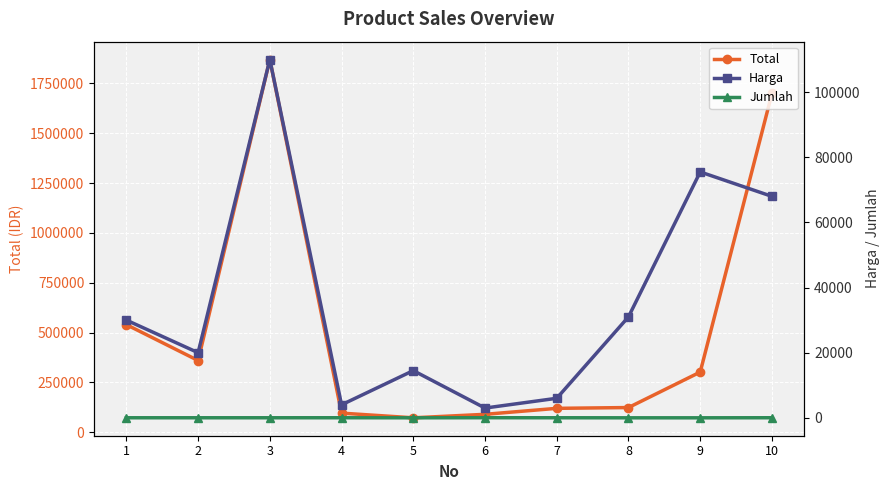

At how many categories does at least one series exceed 197331?

5